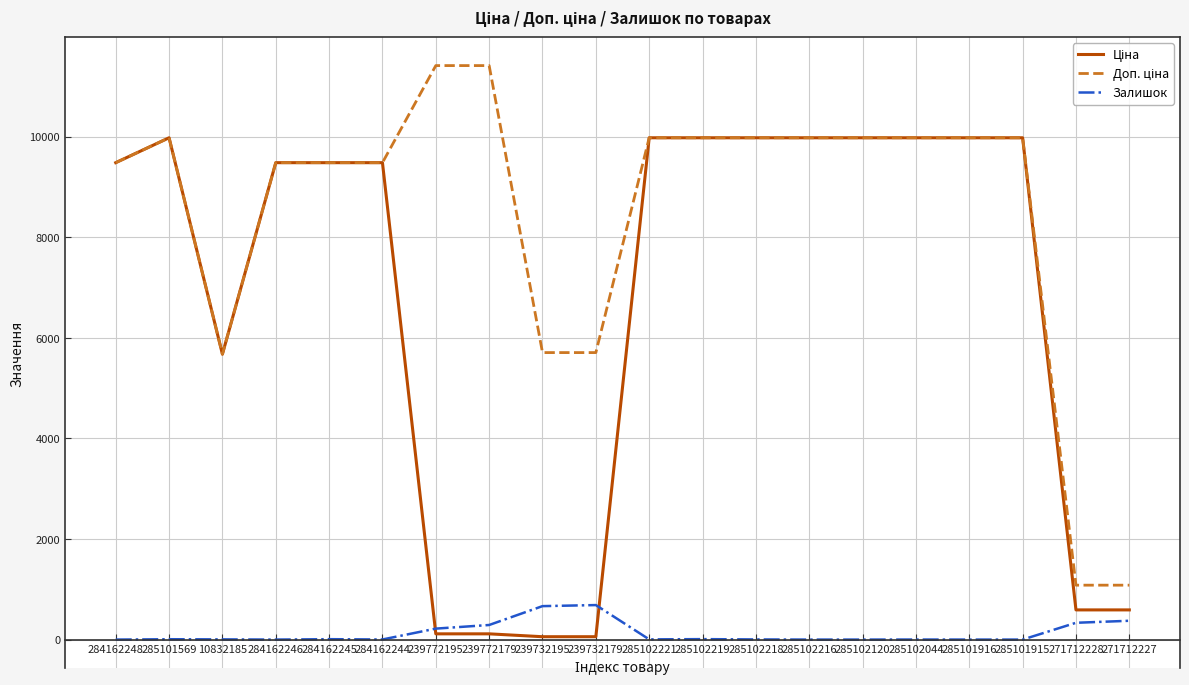

What is the maximum value shown in the chart?

11410.0